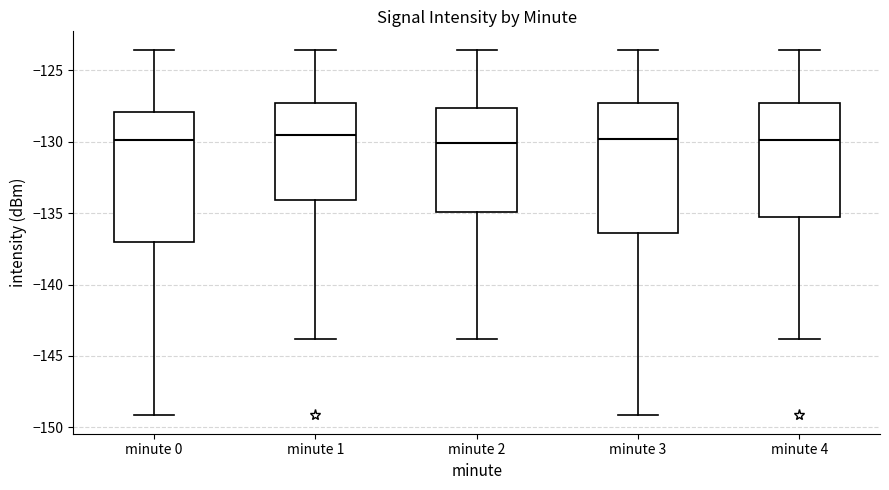

Reading left to right, transcribe this box plot: for each box, give where its median line is, the range the box spans, and where its two whiskers end, as read against the y-axis. The values are not printed on the chart, so give them approximately, as read against the axis.

minute 0: median -130.0, box -137.0 to -128.0, whiskers -149.0 to -123.5
minute 1: median -129.5, box -134.0 to -127.5, whiskers -144.0 to -123.5
minute 2: median -130.0, box -135.0 to -127.5, whiskers -144.0 to -123.5
minute 3: median -130.0, box -136.5 to -127.5, whiskers -149.0 to -123.5
minute 4: median -130.0, box -135.5 to -127.5, whiskers -144.0 to -123.5